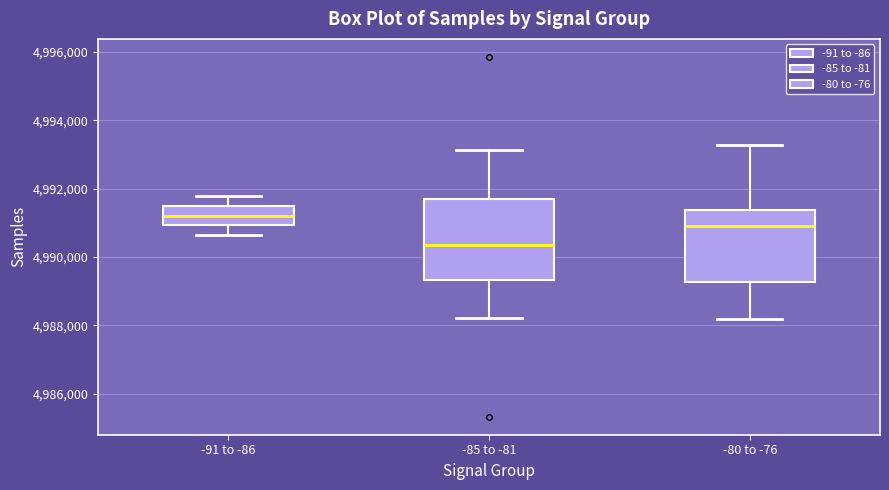

Reading left to right, transcribe this box plot: for each box, give where its median line is, the range the box spans, and where its two whiskers end, as read against the y-axis. The values are not printed on the chart, so give them approximately, as read against the axis.

-91 to -86: median 4991200, box 4991000 to 4991400, whiskers 4990600 to 4991800
-85 to -81: median 4990400, box 4989400 to 4991600, whiskers 4988200 to 4993200
-80 to -76: median 4990800, box 4989200 to 4991400, whiskers 4988200 to 4993200